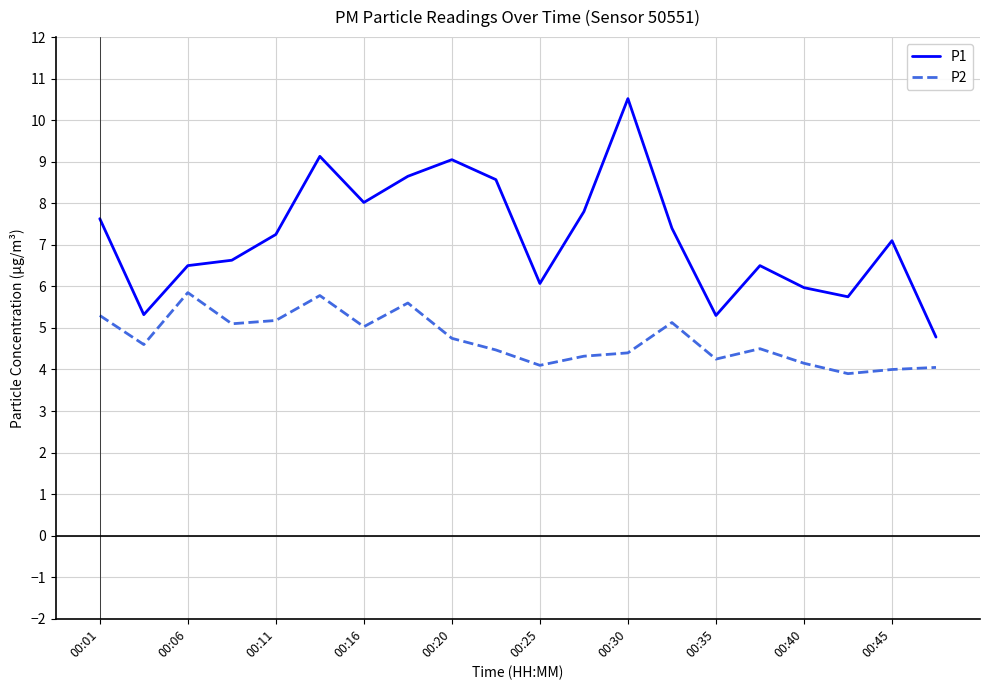

Which series has the largest total across all categories?

P1